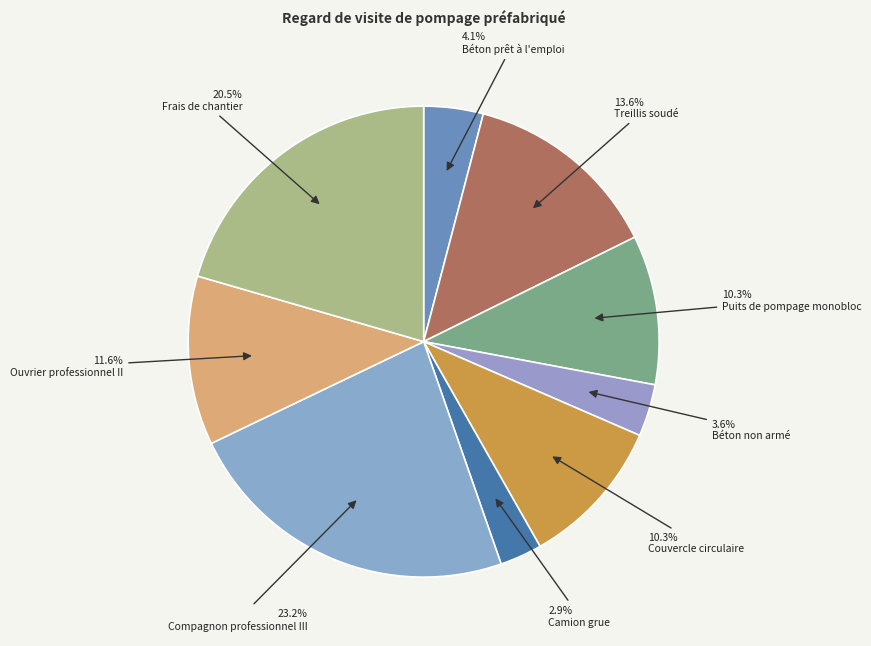

What percentage is the Couvercle circulaire slice, to the nearest percent?

10%